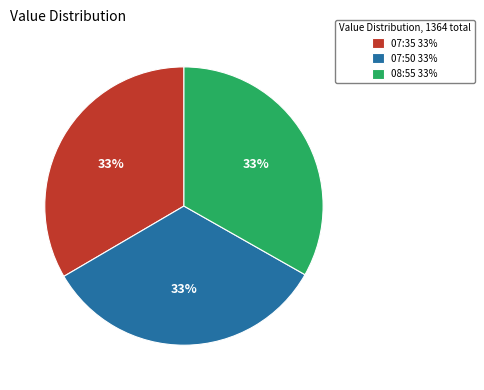

What percentage is the 07:35 33% slice, to the nearest percent?

33%